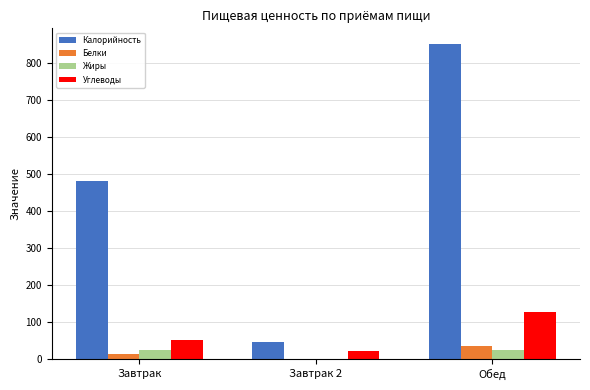

At which label does Калорийность reach its peak?

Обед